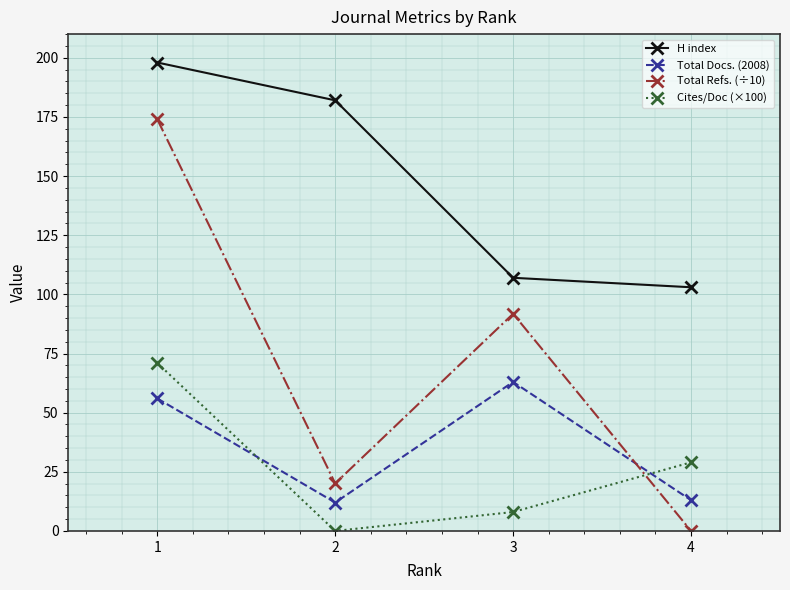

Does the chart display data point markers on the line(s)?

Yes